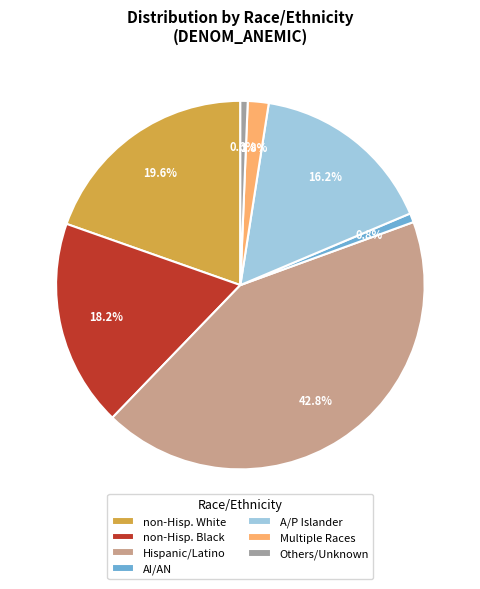

Approximately how many times larger is the value at Multiple Races compared to AI/AN?

2.3